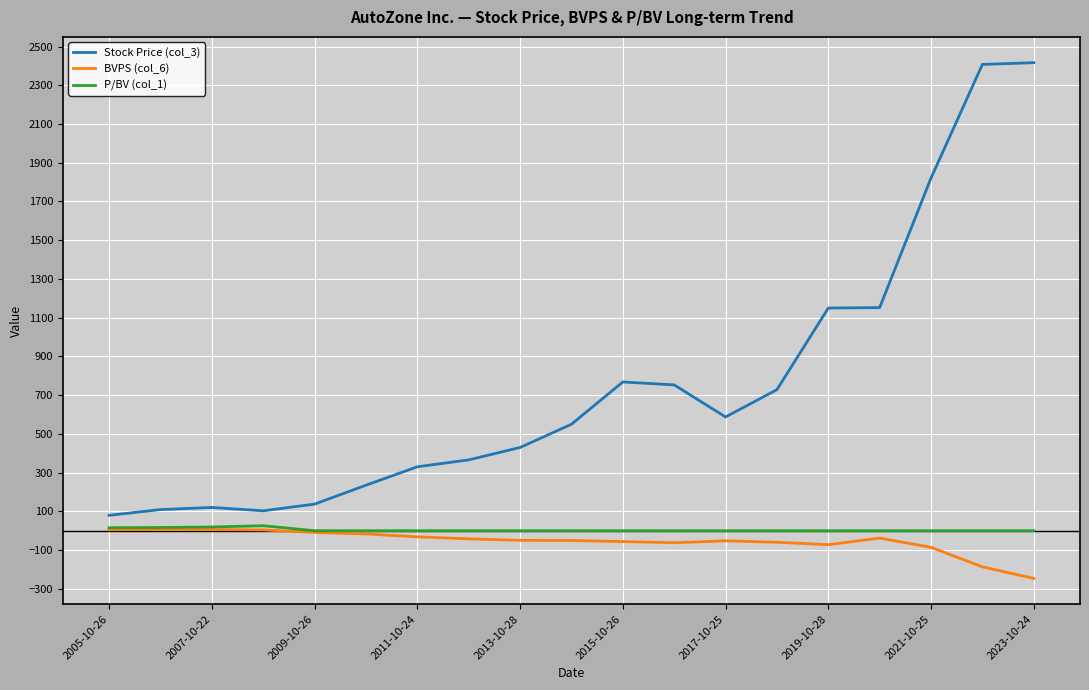

Which series has the largest total across all categories?

Stock Price (col_3)